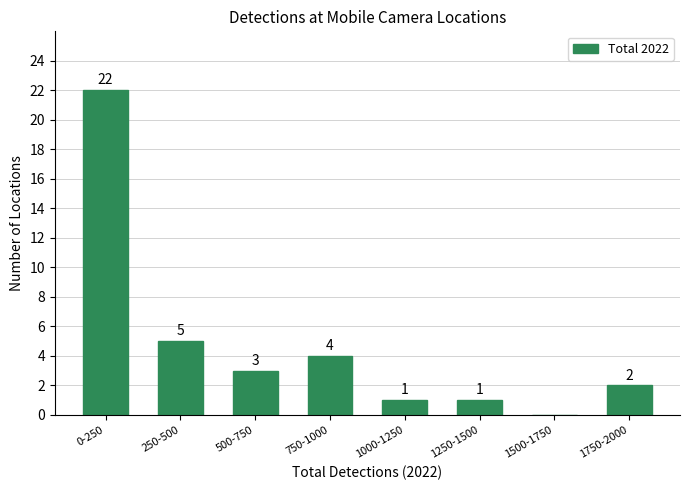

Reading left to right, what are all the values shown in this chart?

0-250=22	250-500=5	500-750=3	750-1000=4	1000-1250=1	1250-1500=1	1500-1750=0	1750-2000=2